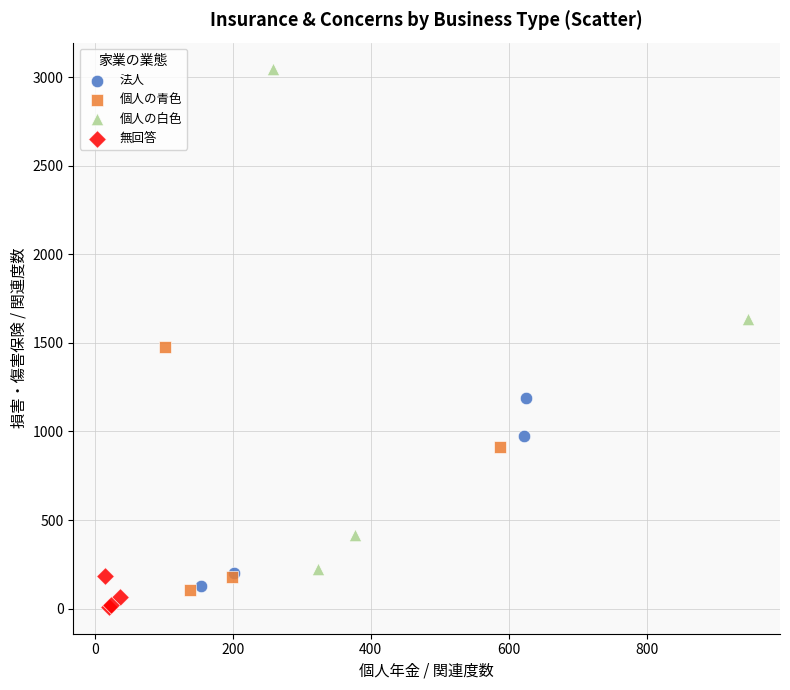

Which series has the largest Y range (max minus min)?

個人の白色